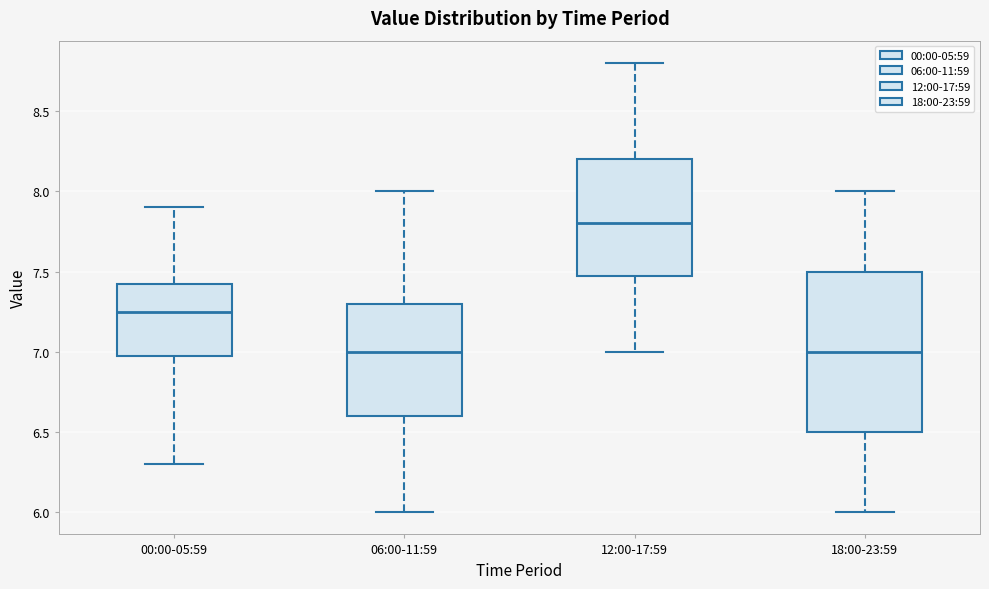

Reading left to right, transcribe this box plot: for each box, give where its median line is, the range the box spans, and where its two whiskers end, as read against the y-axis. The values are not printed on the chart, so give them approximately, as read against the axis.

00:00-05:59: median 7.25, box 7.00 to 7.45, whiskers 6.30 to 7.90
06:00-11:59: median 7.00, box 6.60 to 7.30, whiskers 6.00 to 8.00
12:00-17:59: median 7.80, box 7.50 to 8.20, whiskers 7.00 to 8.80
18:00-23:59: median 7.00, box 6.50 to 7.50, whiskers 6.00 to 8.00